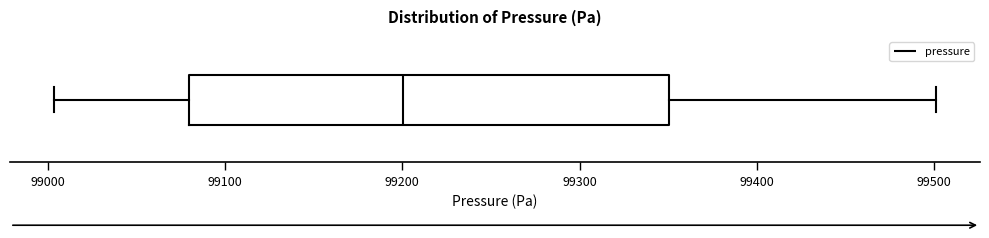

Read this box plot against the x-axis: the position of the median line, the range covered by the box, and the ends of both whiskers. The values are not printed on the chart, so give them approximately, as read against the axis.

median 99200, box 99080 to 99350, whiskers 99000 to 99500